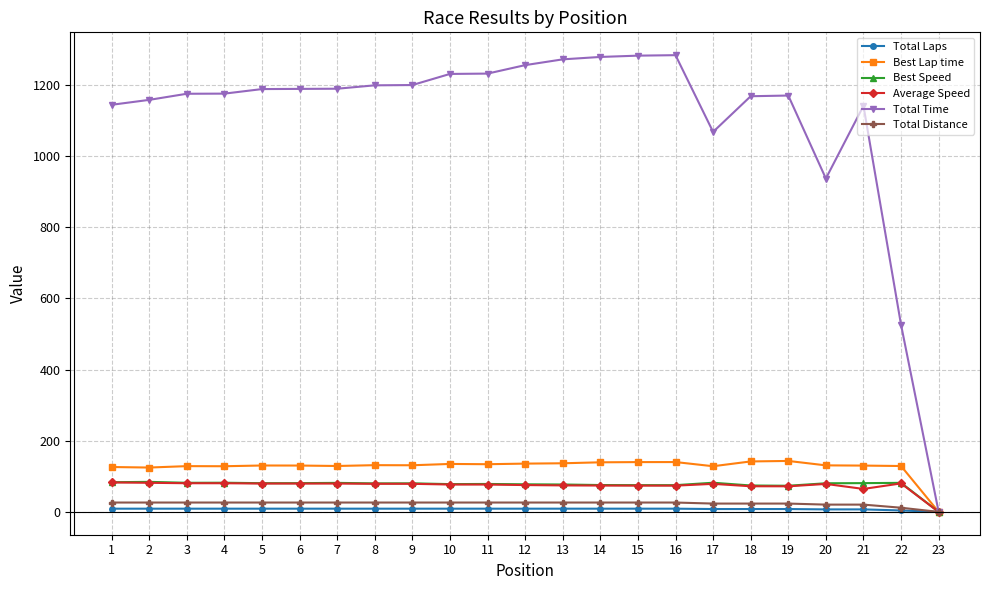

True or false: Total Time has more than 0 interior local peaks.

True